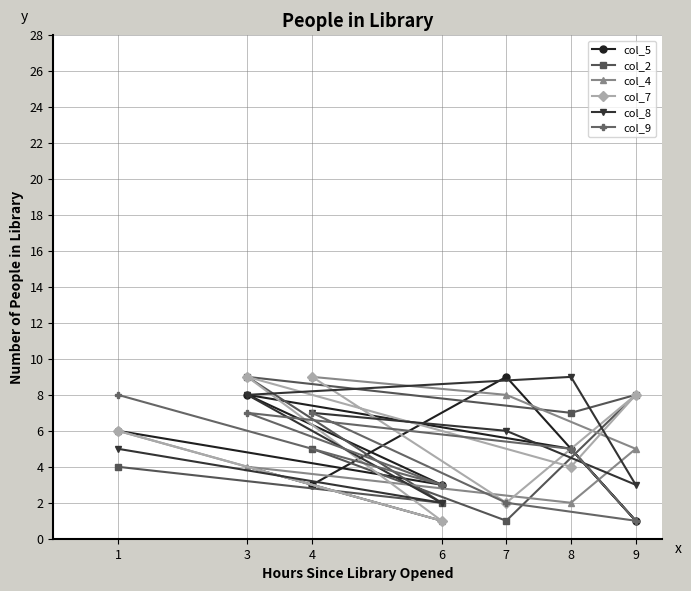

How many values in the col_5 series are below 5?

3